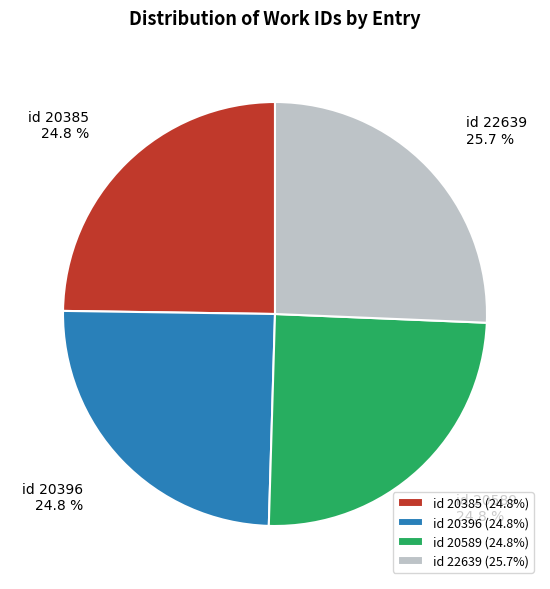

Which category has the biggest portion of the pie?

id 22639 (25.7%)